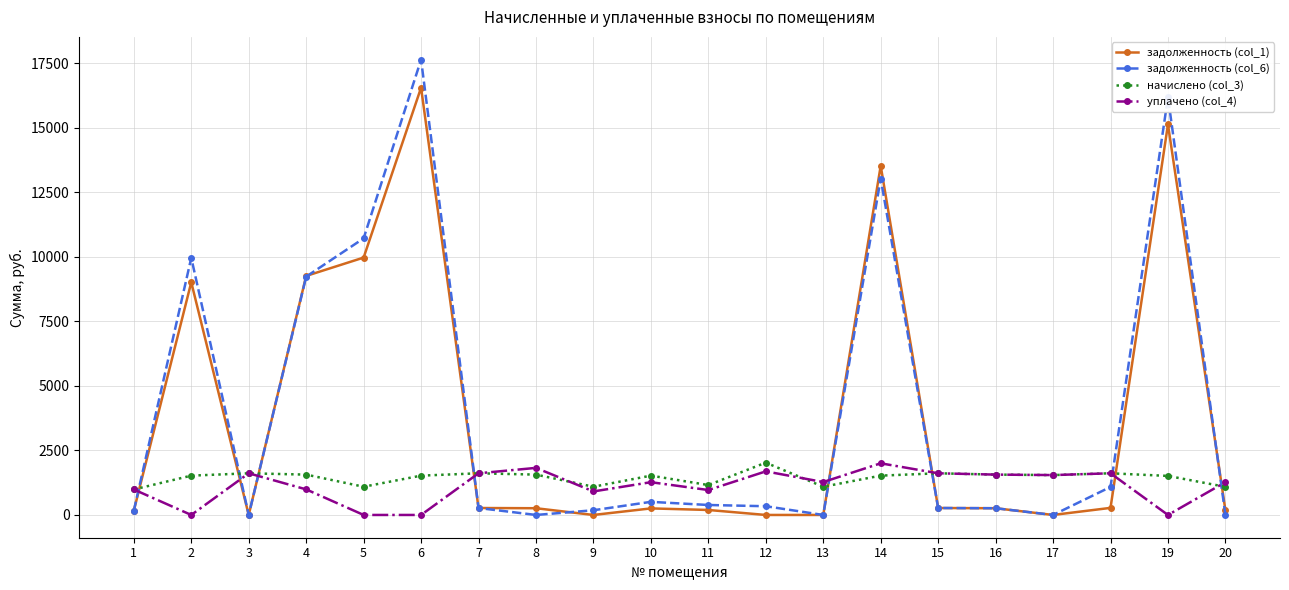

How many intersections are there between начислено (col_3) and задолженность (col_1)?

8